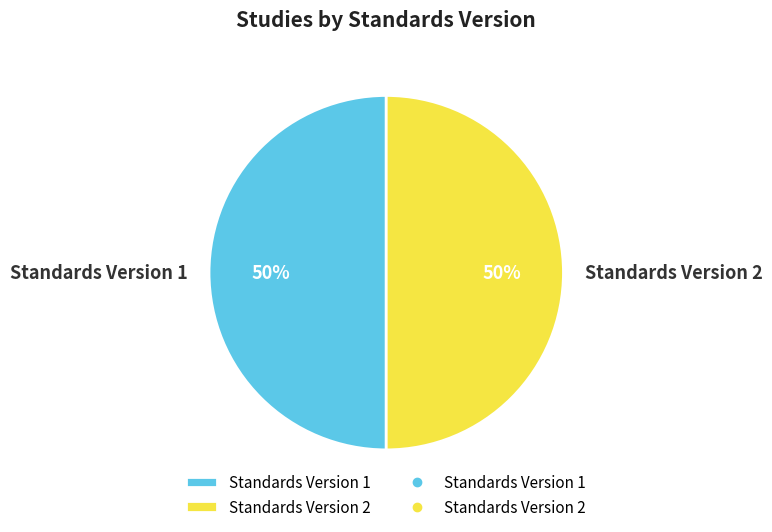

How many slices are in this pie chart?

2